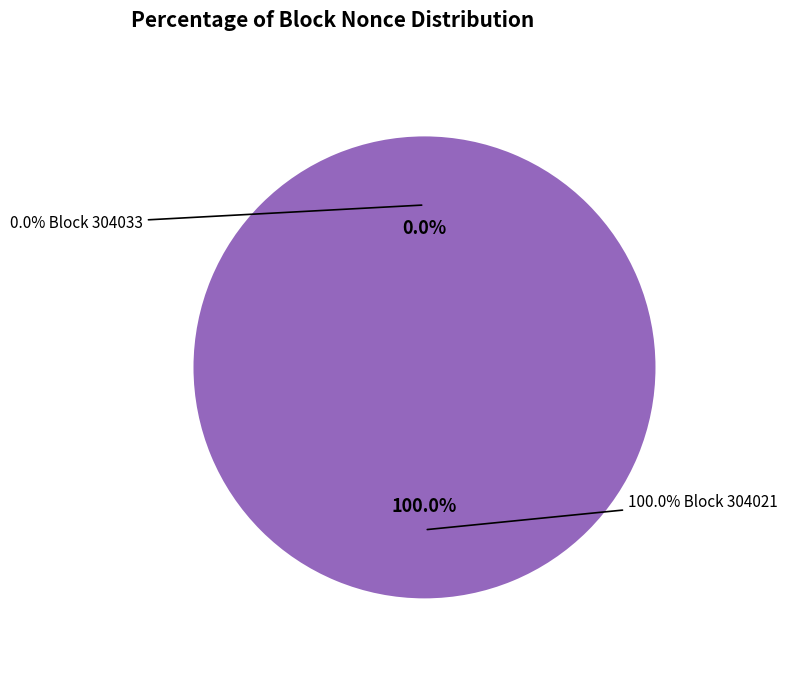

Is it true that 304021 is 89% of the pie?

False